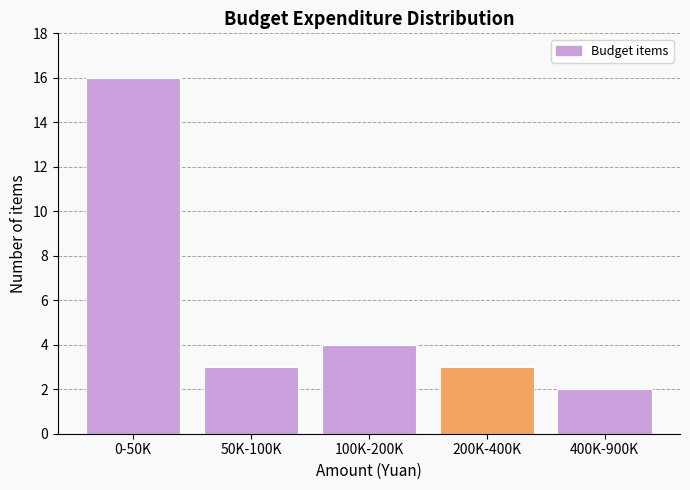

Reading left to right, list all the values displayed in this chart.

0-50K=16	50K-100K=3	100K-200K=4	200K-400K=3	400K-900K=2